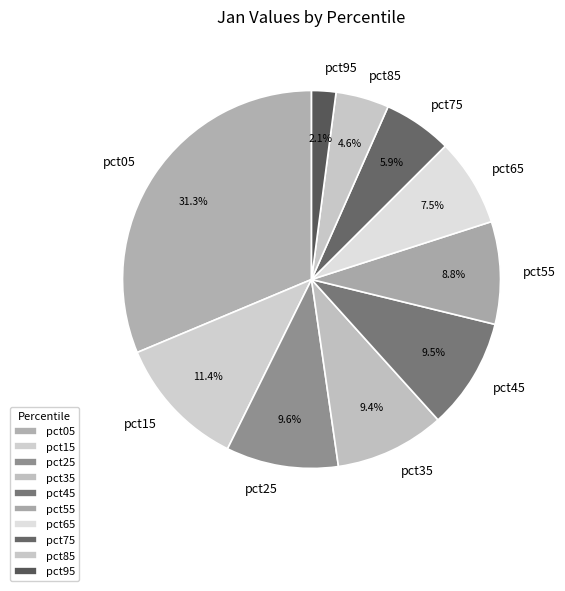

Between pct95 and pct05, which is larger?

pct05